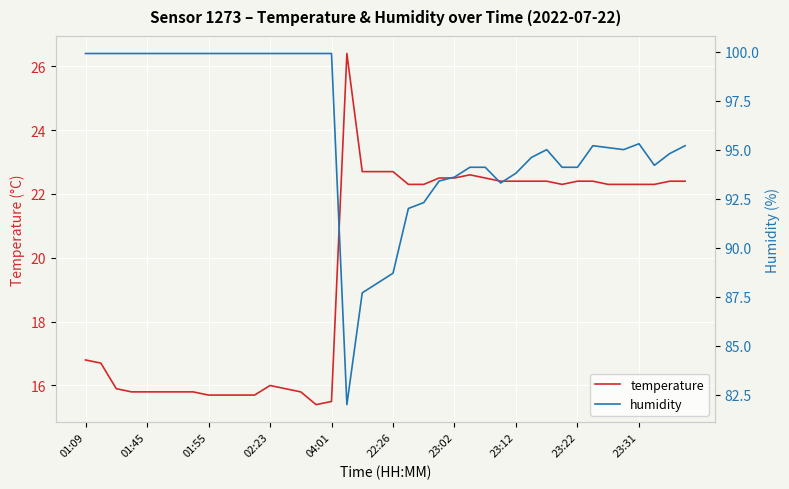

What is the minimum value for temperature?

15.4